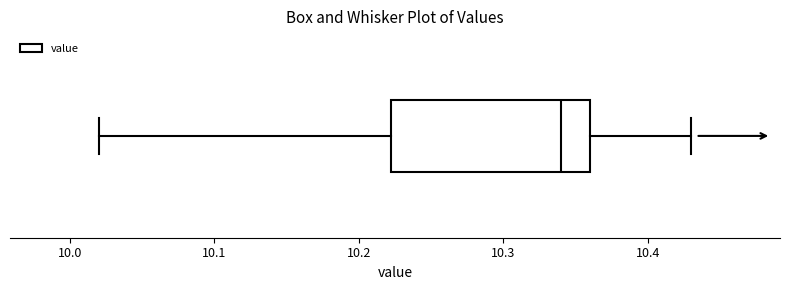

Read this box plot against the x-axis: the position of the median line, the range covered by the box, and the ends of both whiskers. The values are not printed on the chart, so give them approximately, as read against the axis.

median 10.34, box 10.22 to 10.36, whiskers 10.02 to 10.43